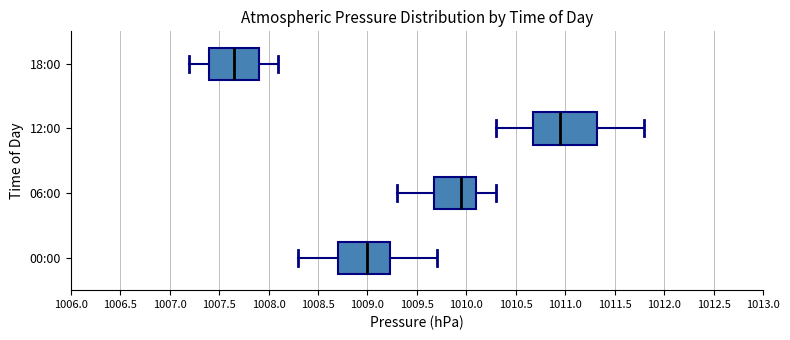

Where is the left edge of the box for 00:00 on the x-axis? The values are not printed on the chart, so give them approximately, as read against the axis.

1008.70